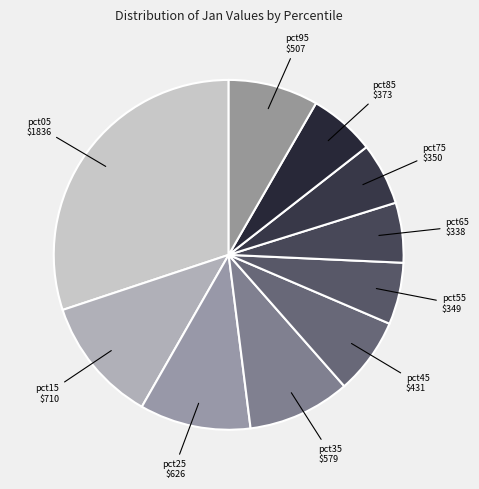

Which slice is the largest?

pct05